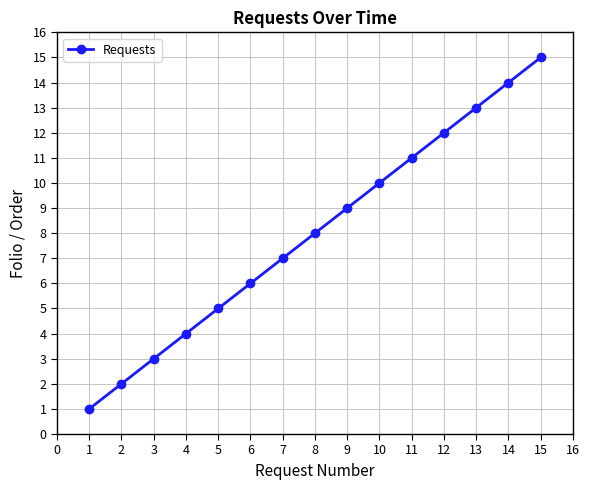

Reading left to right, extract all data points from this chart.

1	2	3	4	5	6	7	8	9	10	11	12	13	14	15